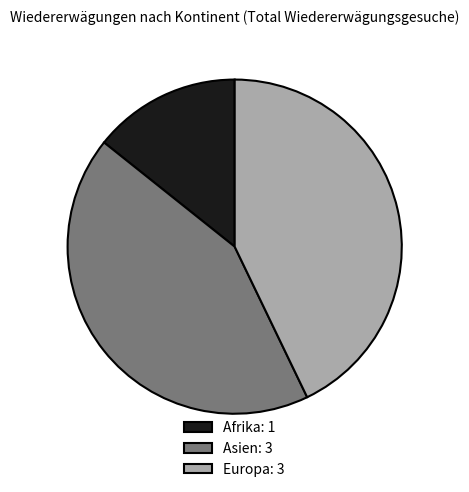

Is Asien: 3 the majority of the pie?

No